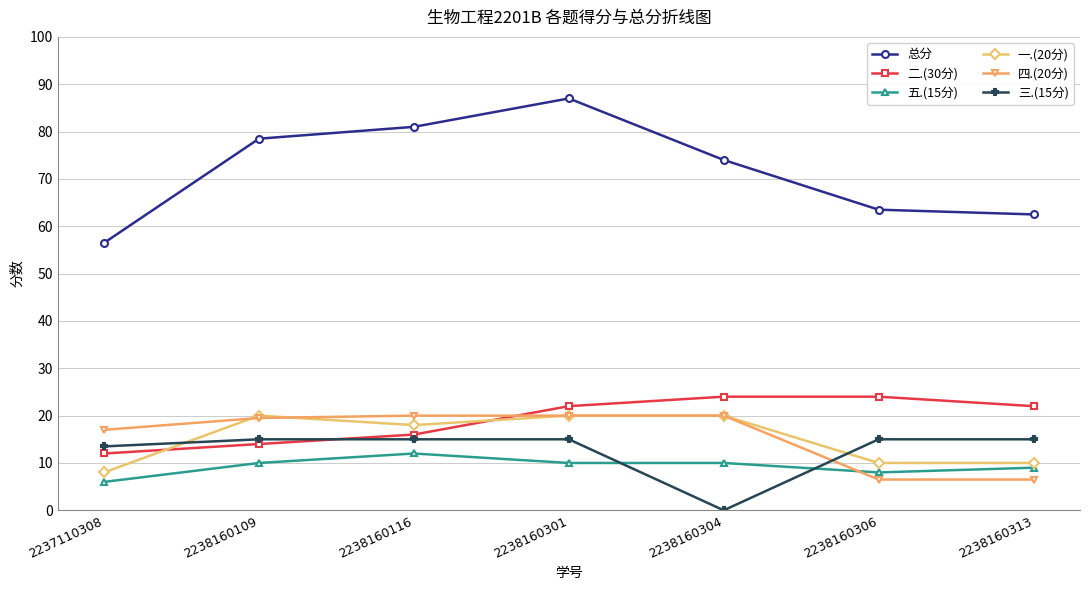

What is the value of the 总分 point at the 4th from the left?

87.0